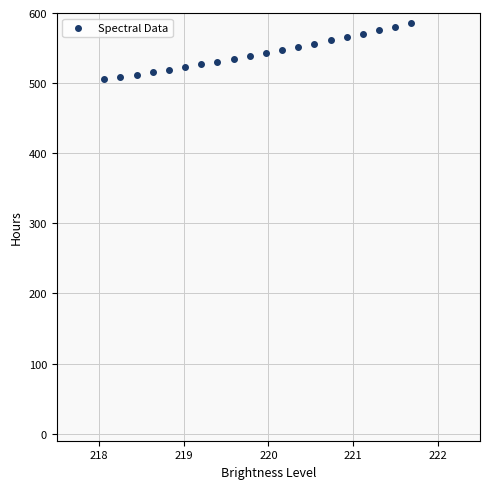

What is the range of Y values (max minus min)?

80.0